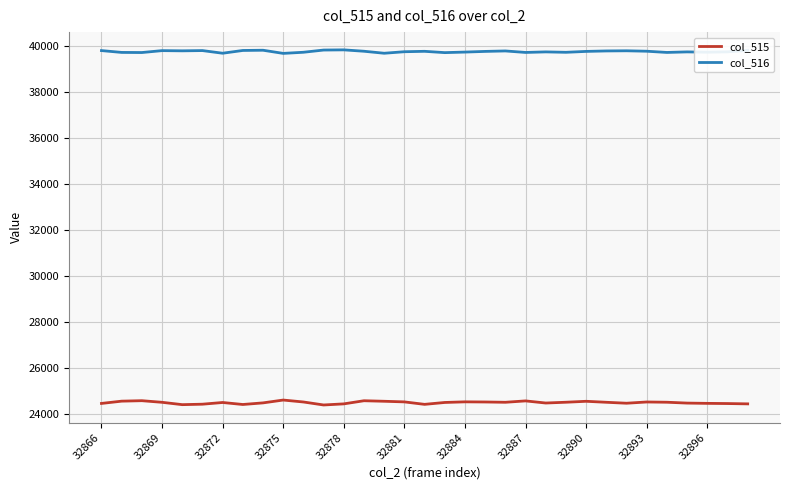

What is the minimum value for col_515?

24385